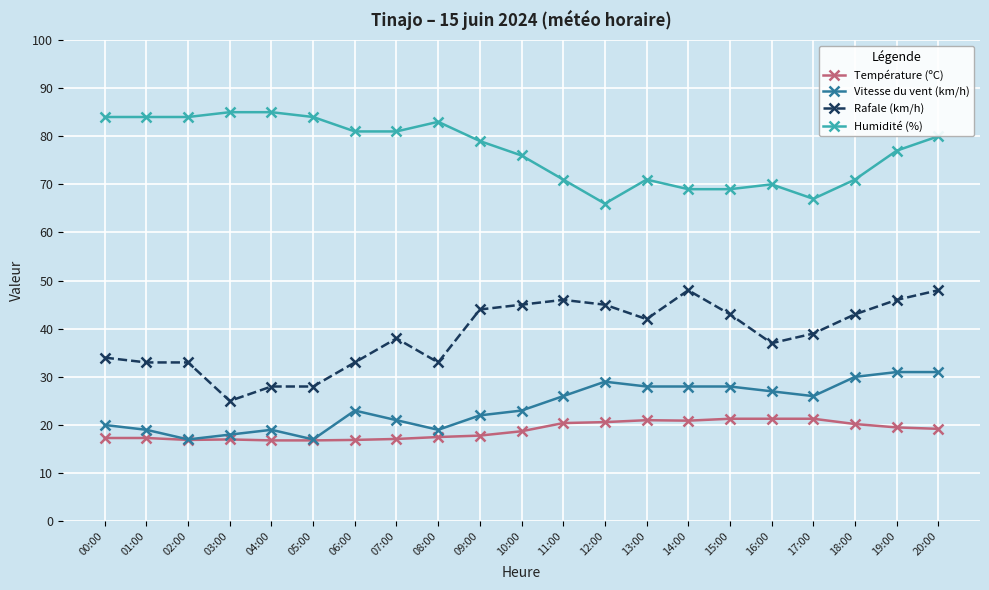

Is the value of Humidité (%) at 16:00 greater than the value of Vitesse du vent (km/h) at 03:00?

Yes